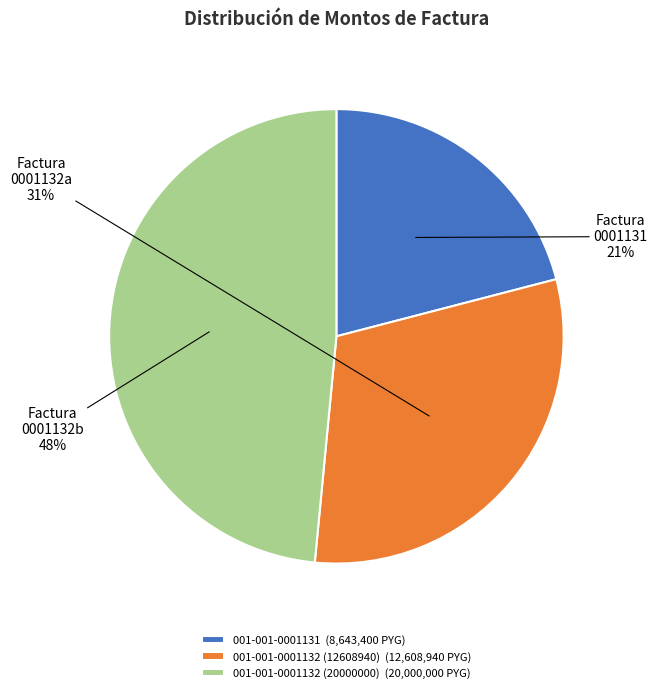

Combined, do 001-001-0001132 (12608940) and 001-001-0001131 account for over 50%?

Yes